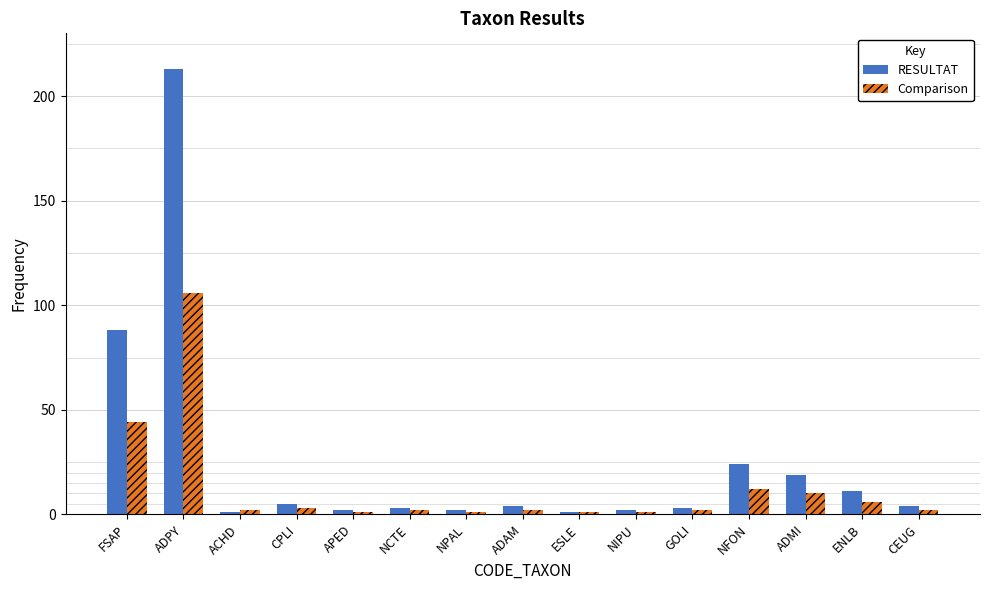

What is the difference between the second highest and second lowest values in the RESULTAT series?

87